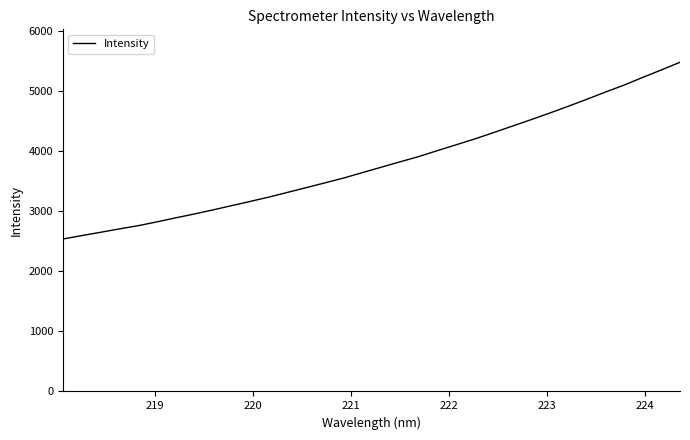

What is the minimum value shown in the chart?

2538.9